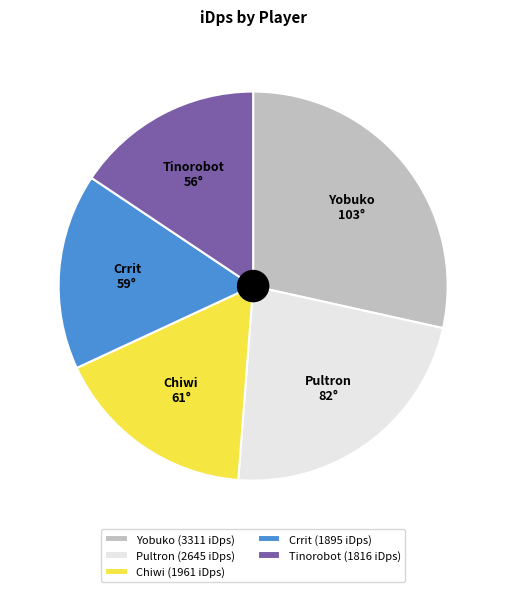

What is the ratio of the value at Tinorobot to the value at Crrit?

1.0